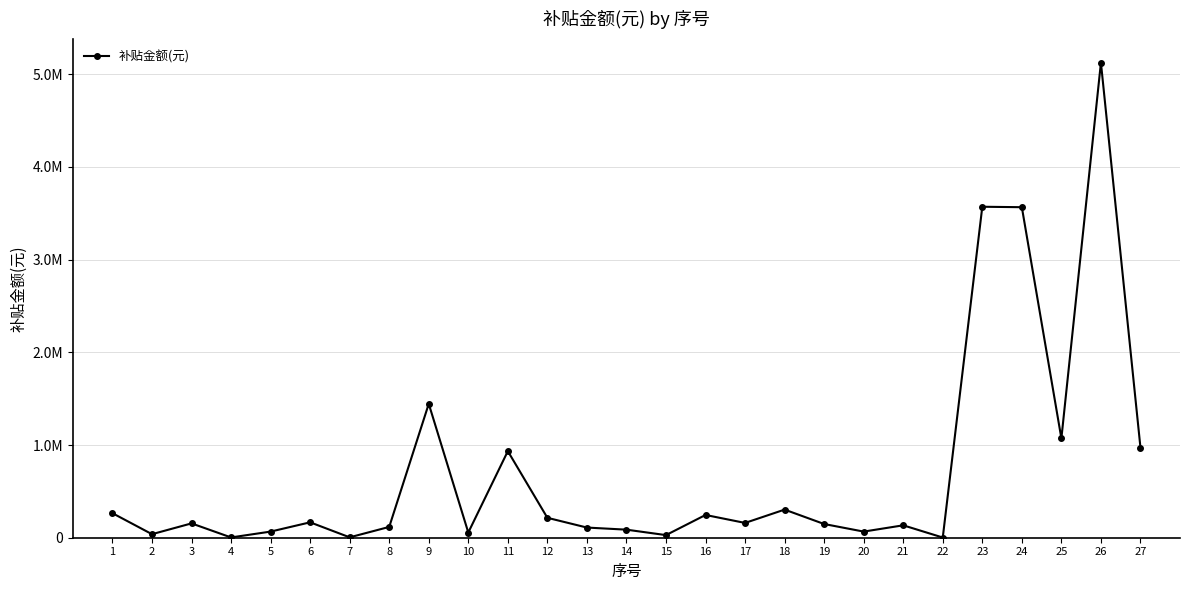

Does the chart have visible grid lines?

Yes